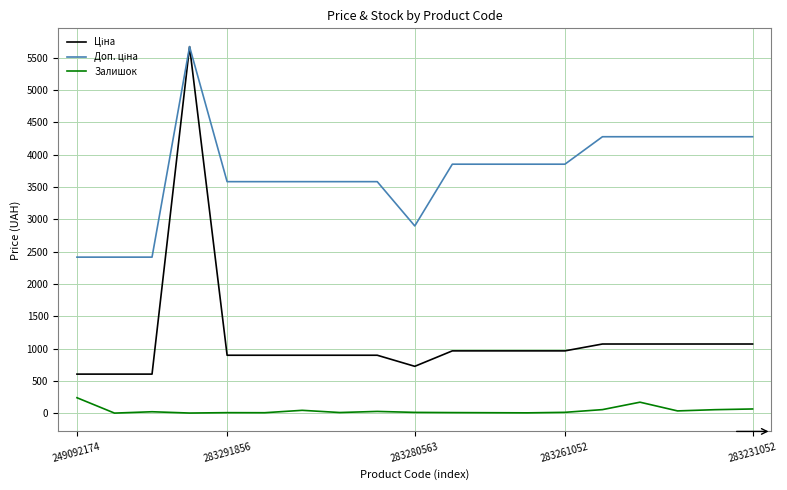

How many lines are shown in the chart?

3